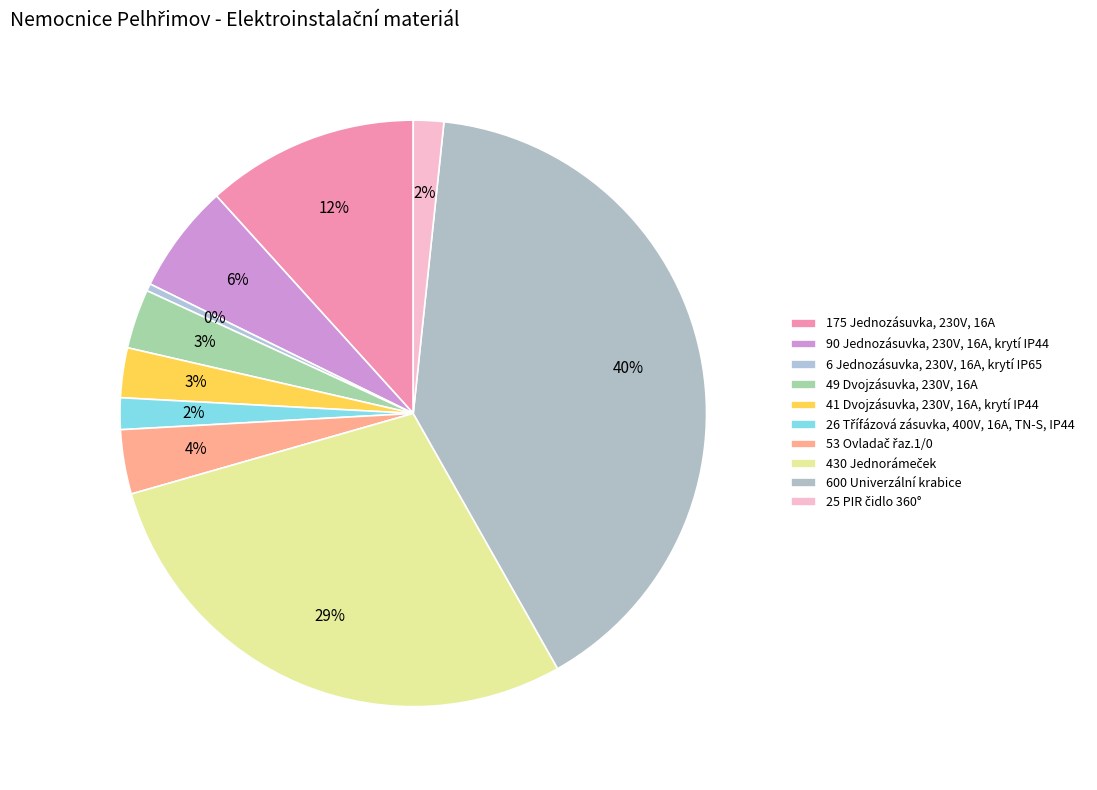

How many segments does this pie chart have?

10